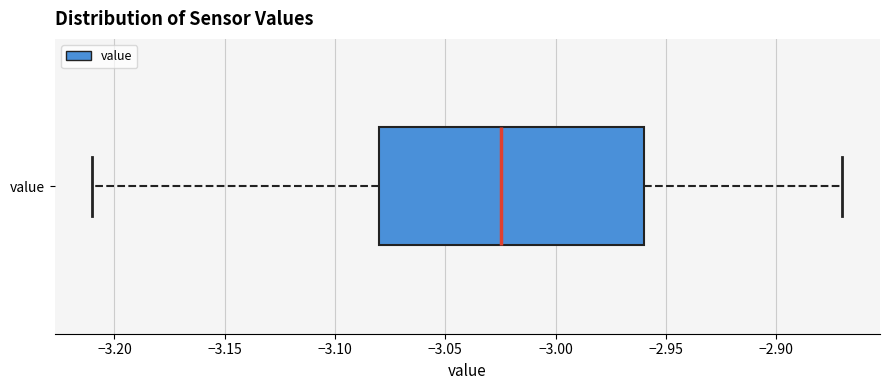

Where does the right whisker of the box for value end on the x-axis? The values are not printed on the chart, so give them approximately, as read against the axis.

-2.870